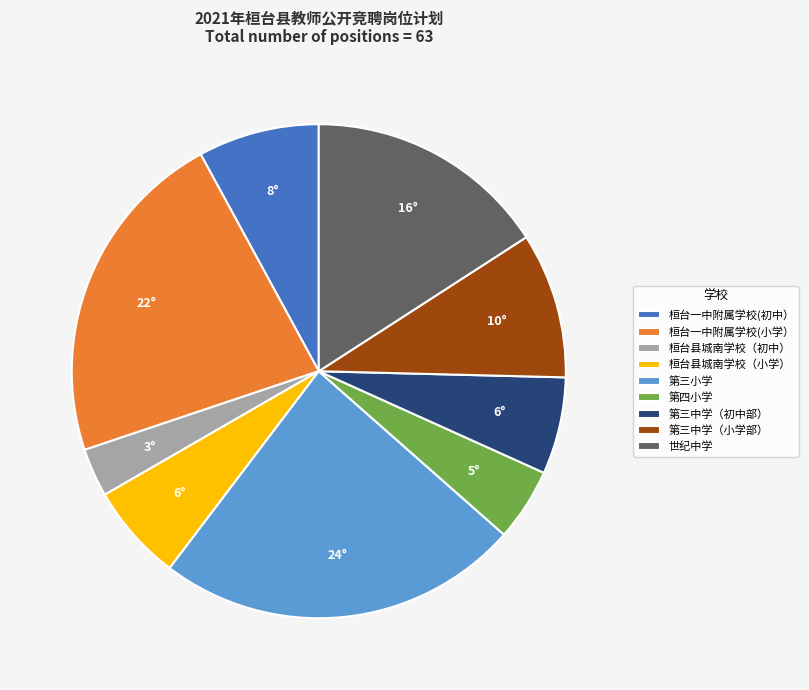

Which has a higher value, 桓台一中附属学校(初中） or 桓台县城南学校（初中）?

桓台一中附属学校(初中）